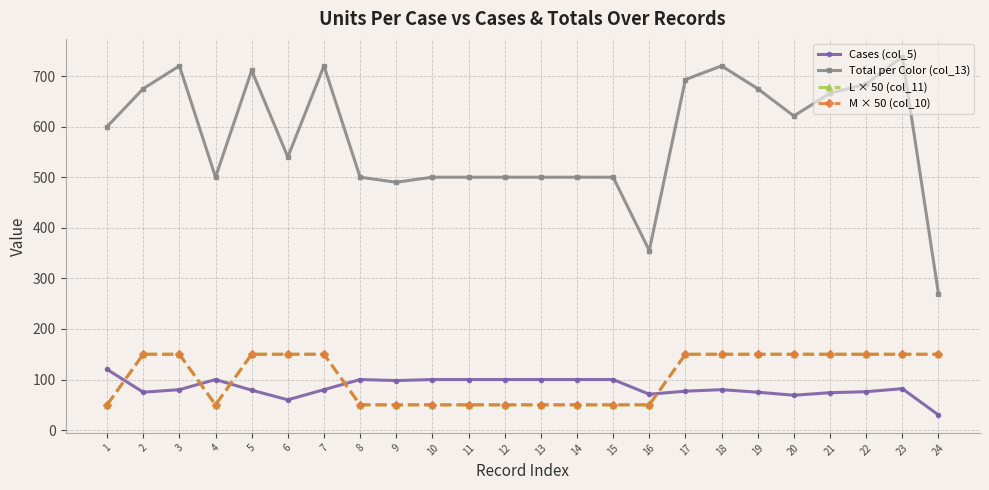

Is the value of L × 50 (col_11) at 10 greater than the value of Cases (col_5) at 20?

No